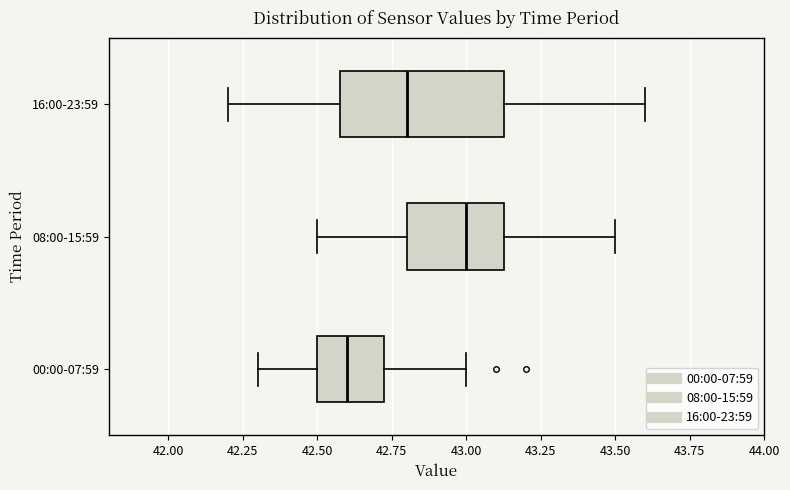

Which box has the furthest to the left median line?

00:00-07:59